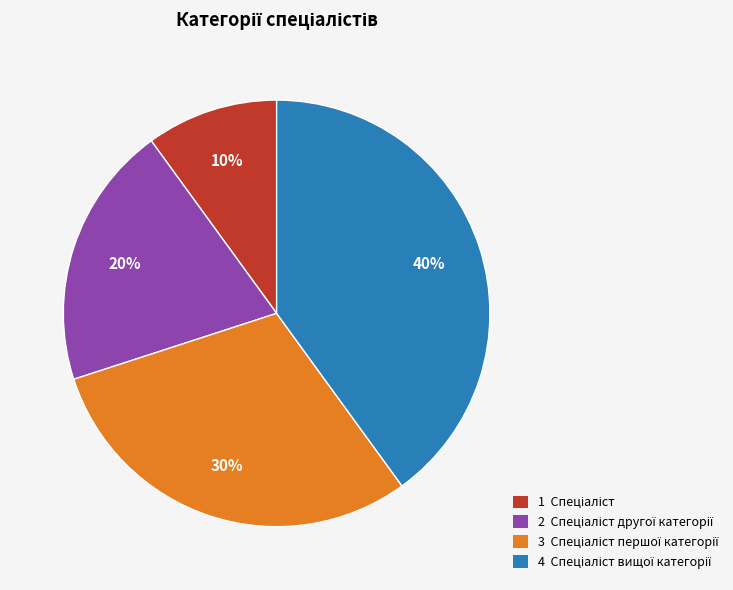

To the nearest percent, what is the difference between the largest and smallest slice percentages?

30%